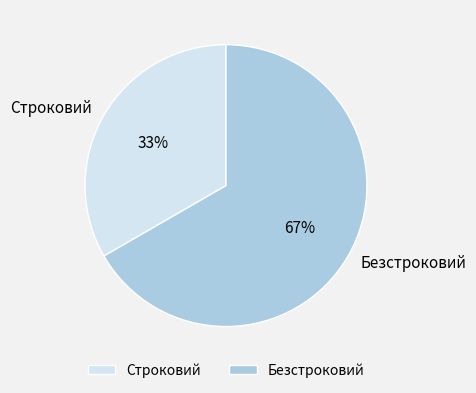

How many segments does this pie chart have?

2